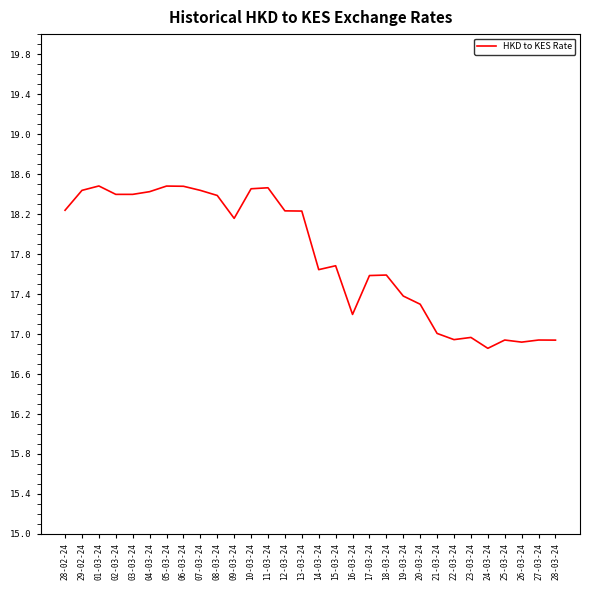

What is the difference between the second highest and minimum values?

1.6